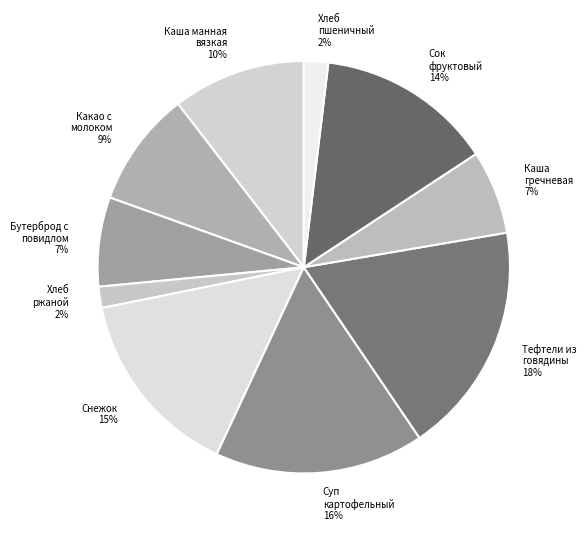

What is the largest slice in the pie chart?

Тефтели из говядины 18%